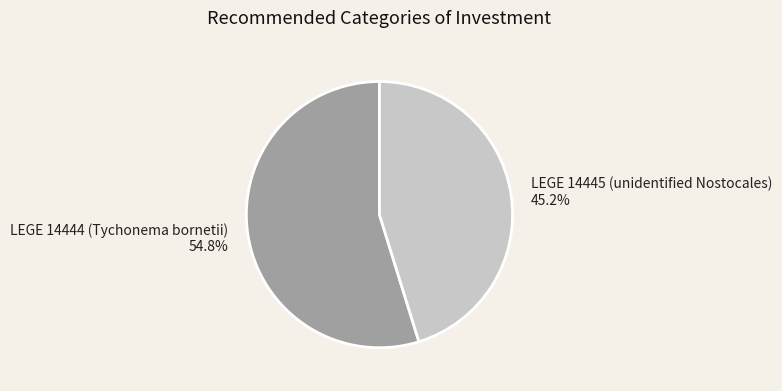

What percentage is the LEGE 14445 (unidentified Nostocales) slice, to the nearest percent?

45%